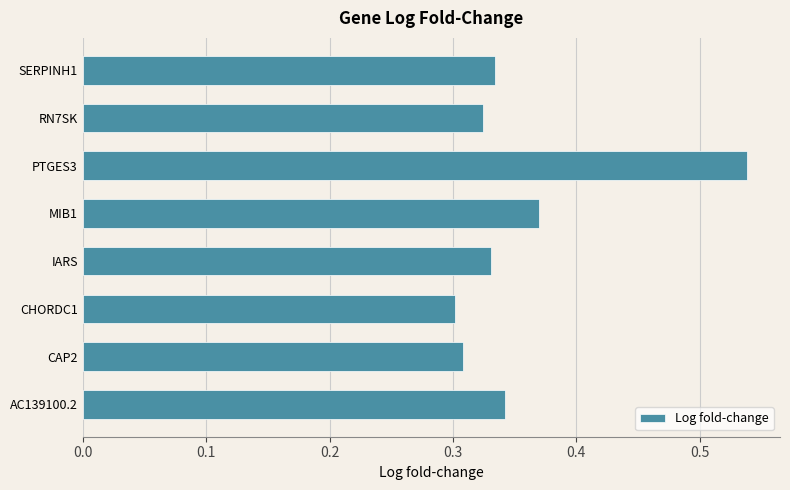

How many values are between 0 and 1?

8